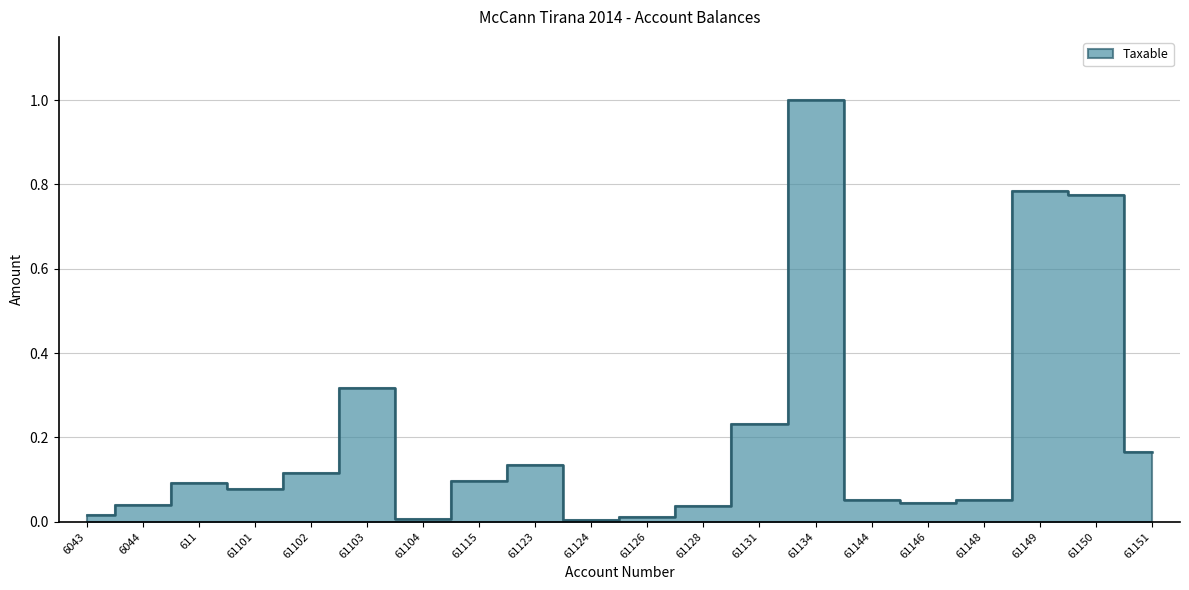

True or false: the data has more than 1 interior local peaks.

True